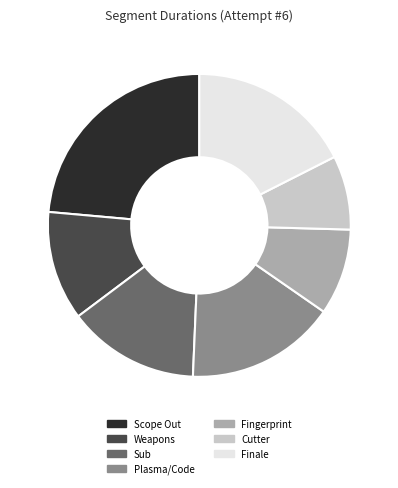

Is there any slice that represents more than half of the pie?

No